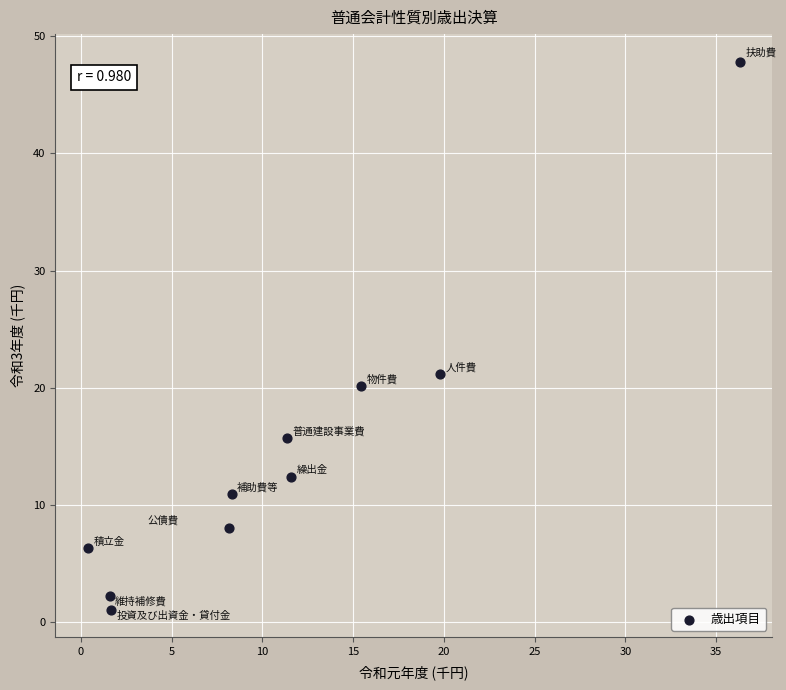

What is the average Y value?

14.6